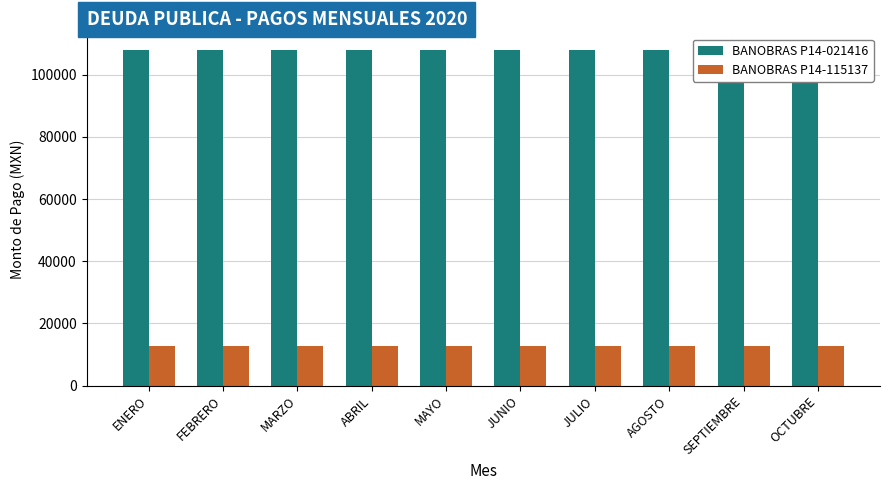

What is the label of the 6th bar from the right?

MAYO